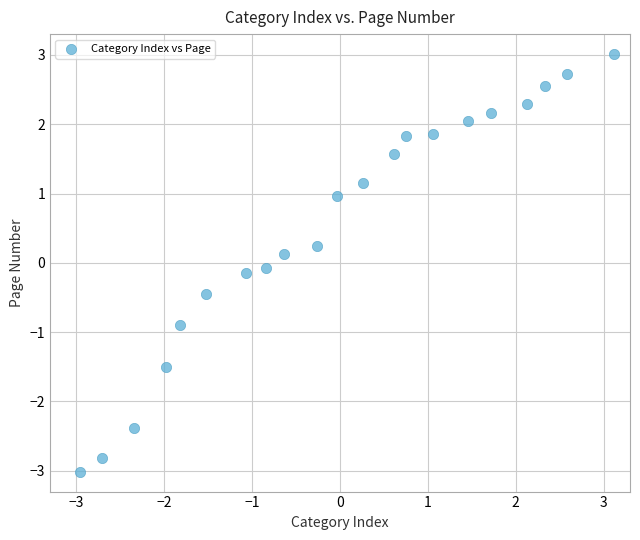

What is the range of X values (max minus min)?

6.1